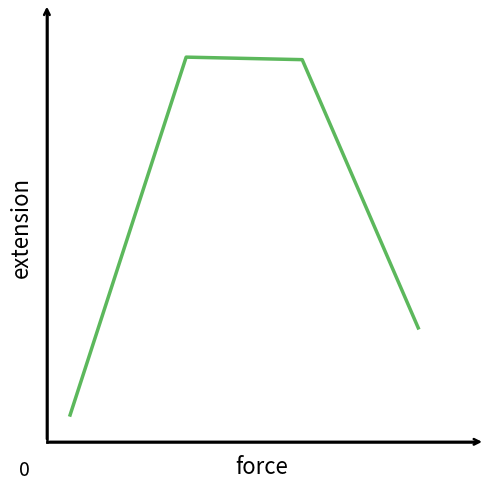

Does the chart have visible grid lines?

No